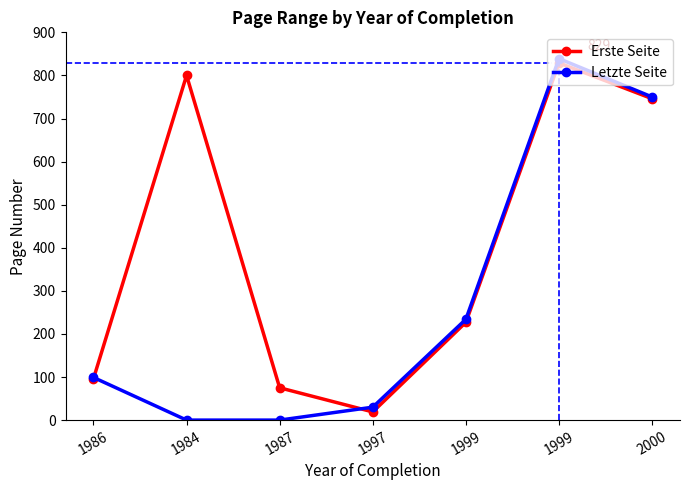

At which label is Letzte Seite closest to 419?

1999